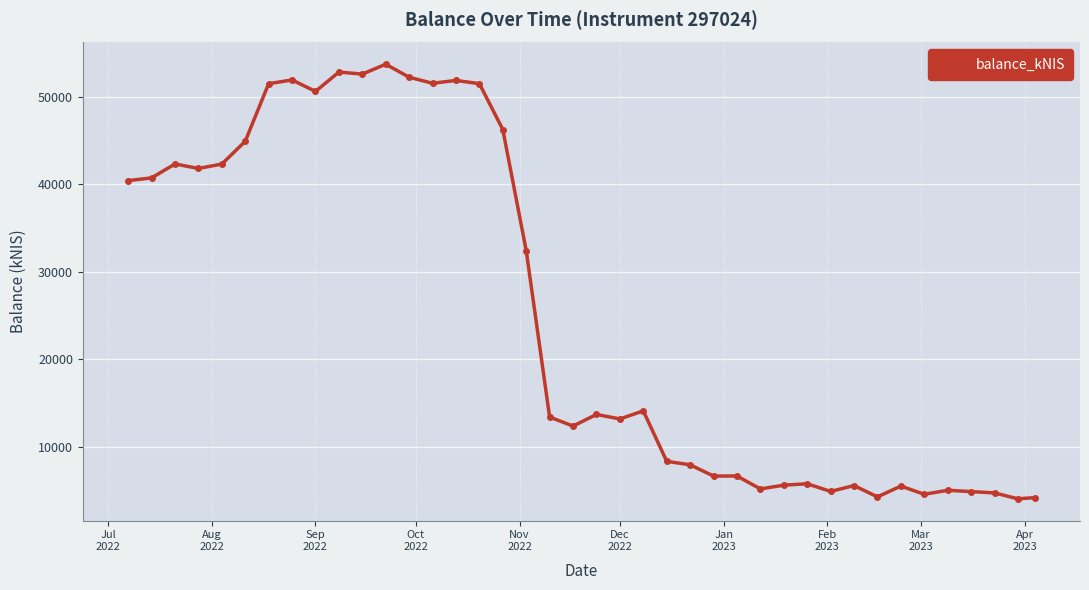

What is the greatest value displayed?

53706.7